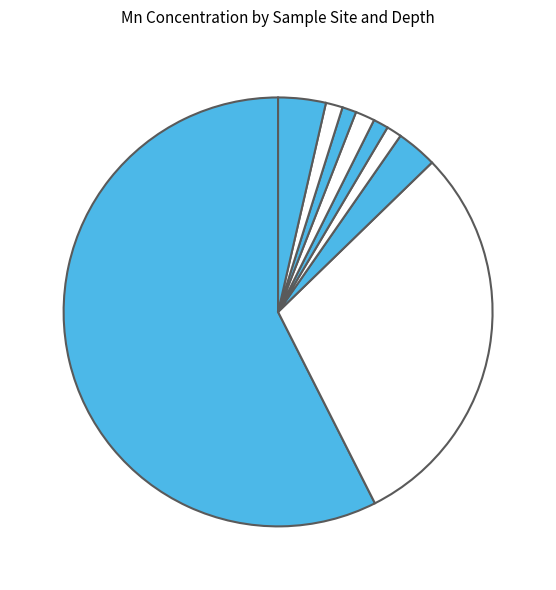

How many slices are in this pie chart?

9